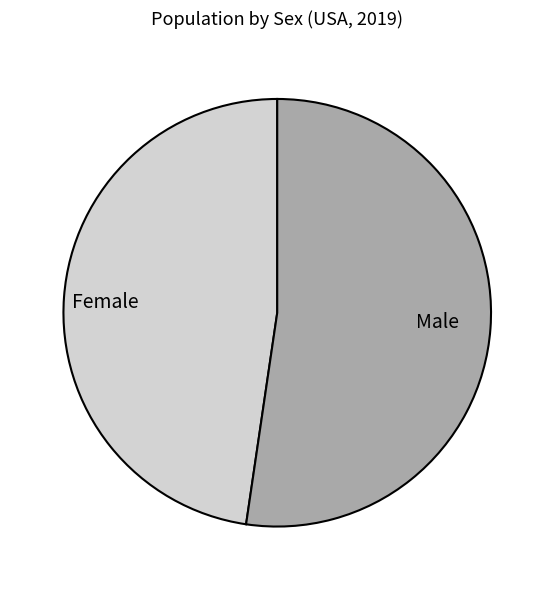

Is the sum of Male and Female greater than half?

Yes